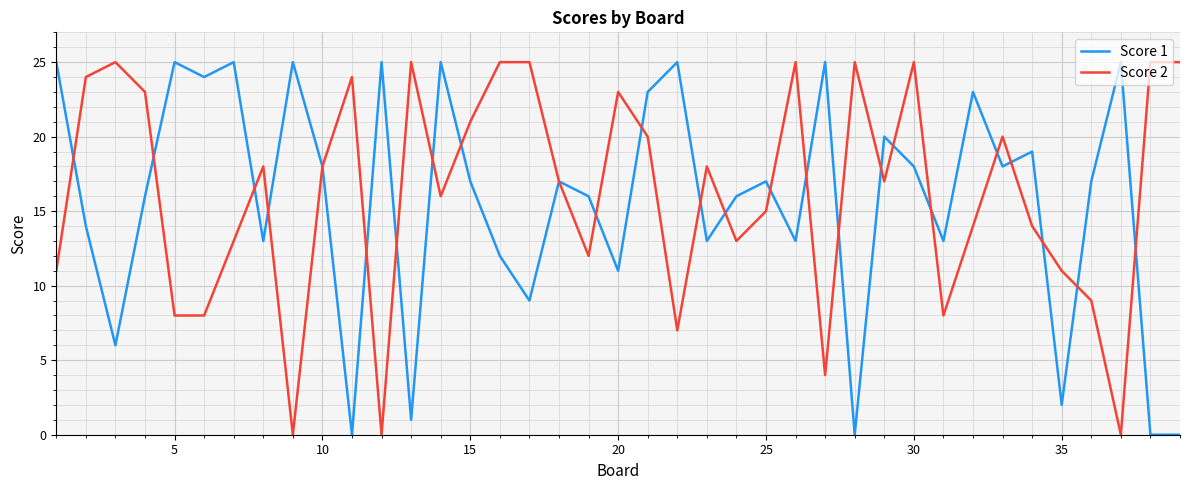

Does the chart display data point markers on the line(s)?

No